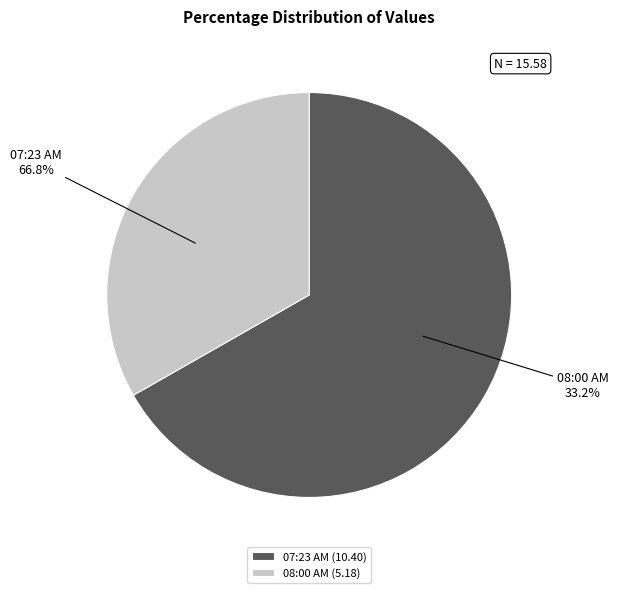

Is there any slice that represents more than half of the pie?

Yes